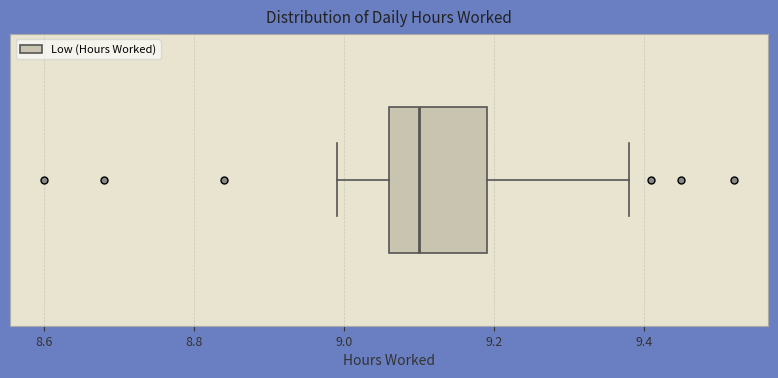

Read this box plot against the x-axis: the position of the median line, the range covered by the box, and the ends of both whiskers. The values are not printed on the chart, so give them approximately, as read against the axis.

median 9.10, box 9.06 to 9.20, whiskers 9.00 to 9.38